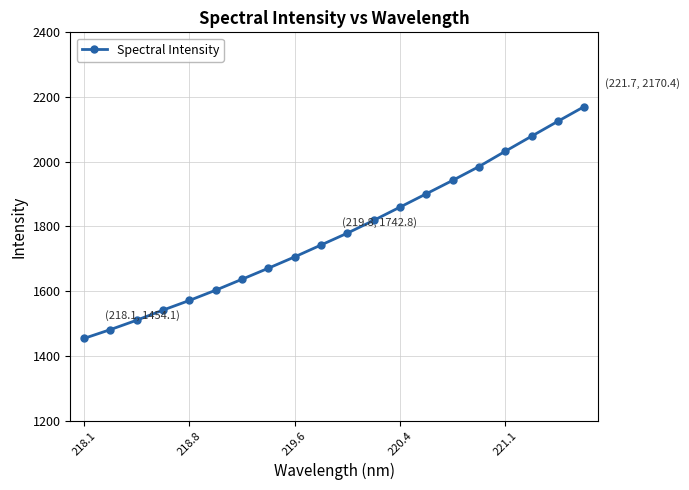

Reading left to right, extract all data points from this chart.

1454.1	1481.3	1510.4	1541.6	1571.4	1603.2	1637.0	1671.1	1706.1	1742.8	1779.4	1818.8	1859.8	1901.0	1942.4	1985.1	2032.4	2078.9	2125.0	2170.4